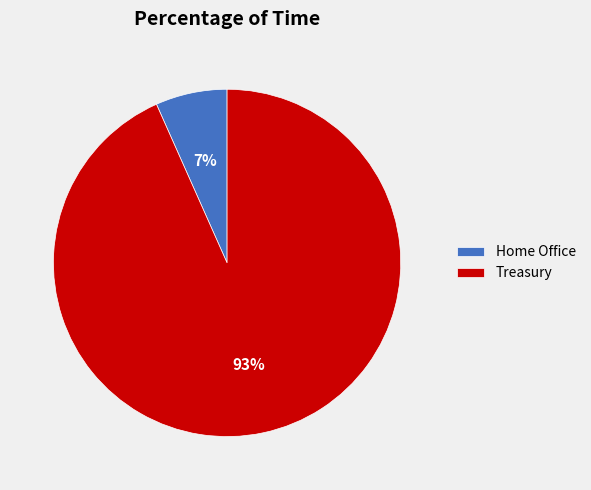

Does Home Office represent more than half of the total?

No